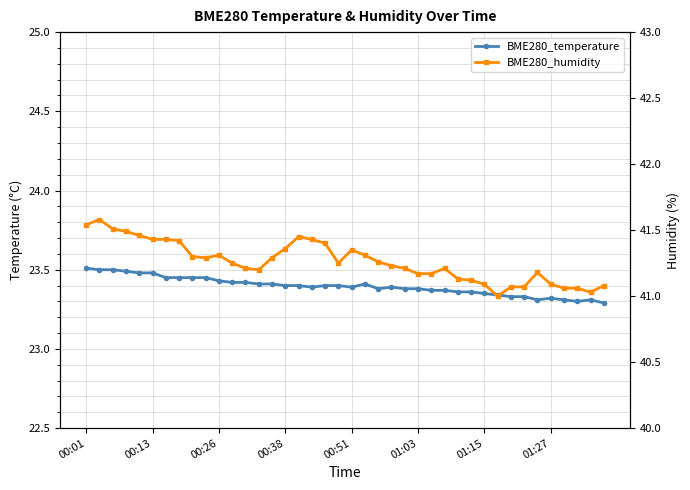

True or false: BME280_humidity and BME280_temperature cross at least once.

False